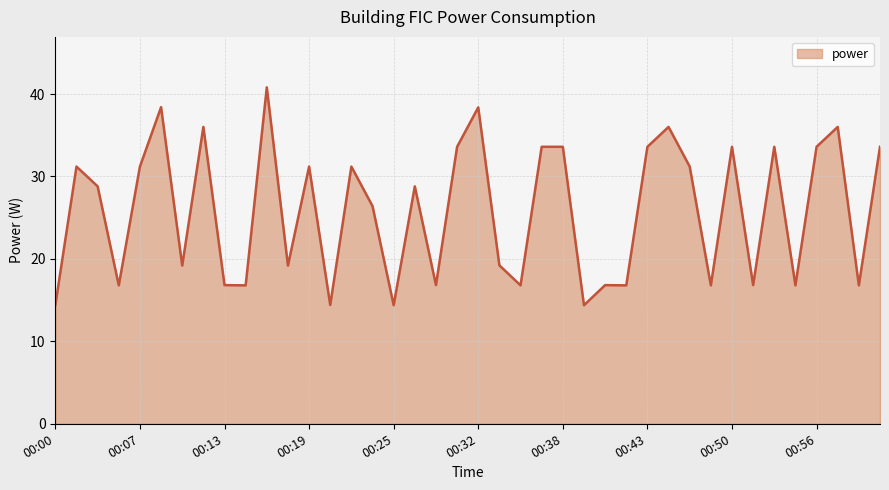

What is the maximum value shown in the chart?

40.8